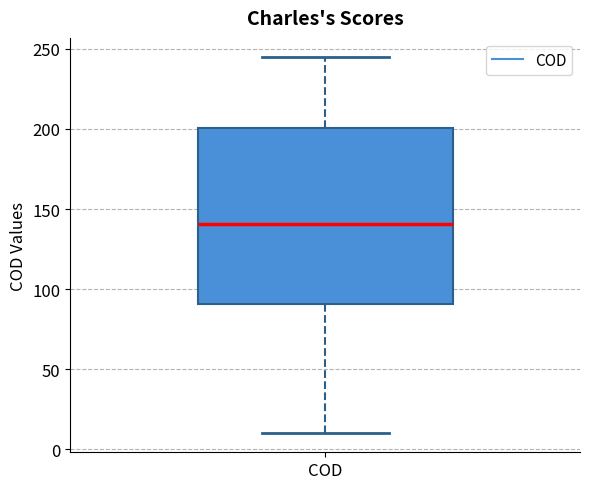

Where is the upper edge of the box for COD on the y-axis? The values are not printed on the chart, so give them approximately, as read against the axis.

200